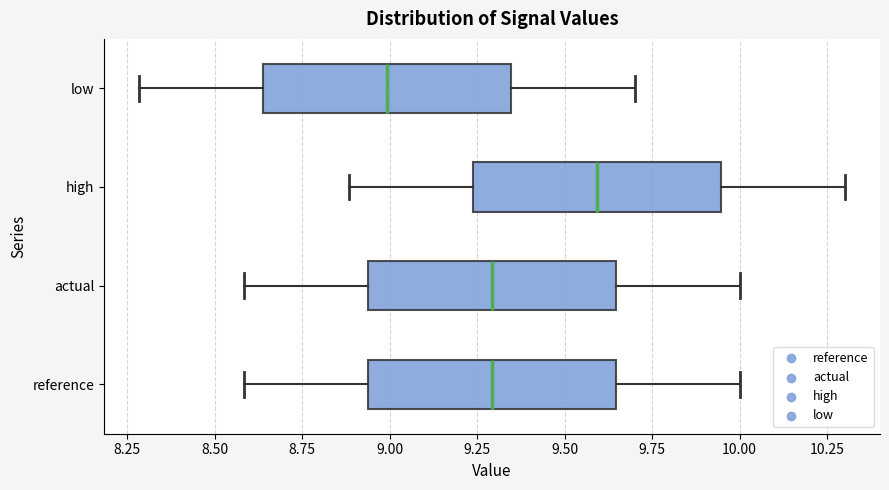

Which box's median line is the furthest to the right?

high